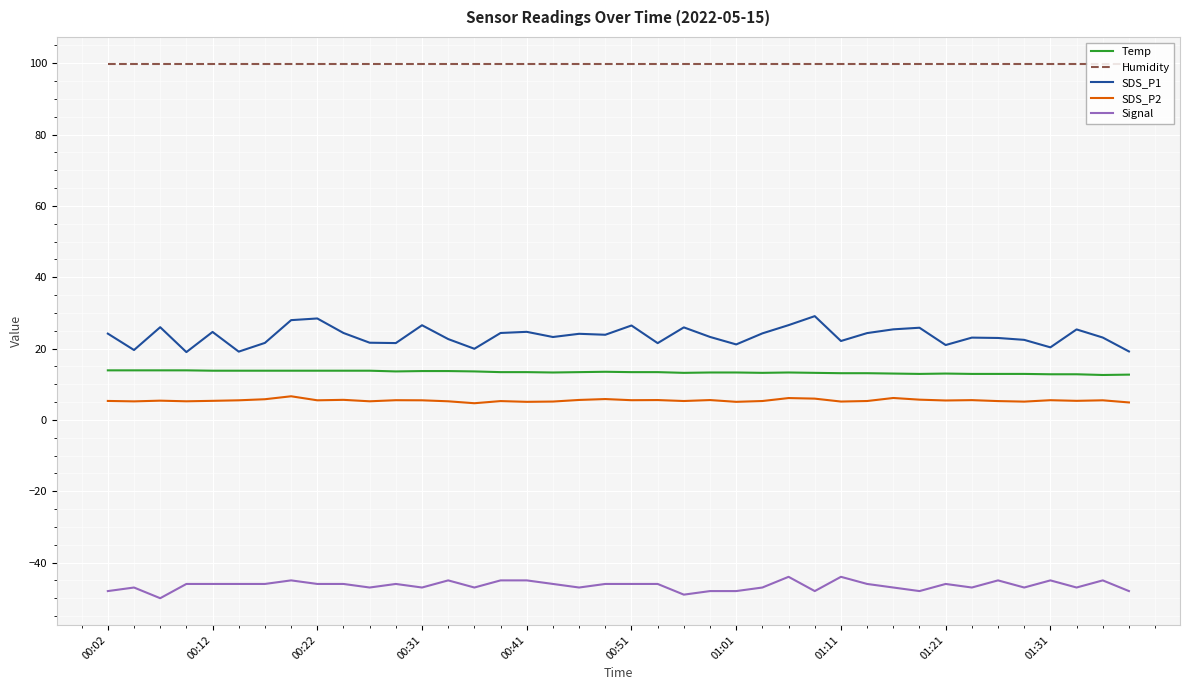

Which series has the largest range (max minus min)?

SDS_P1